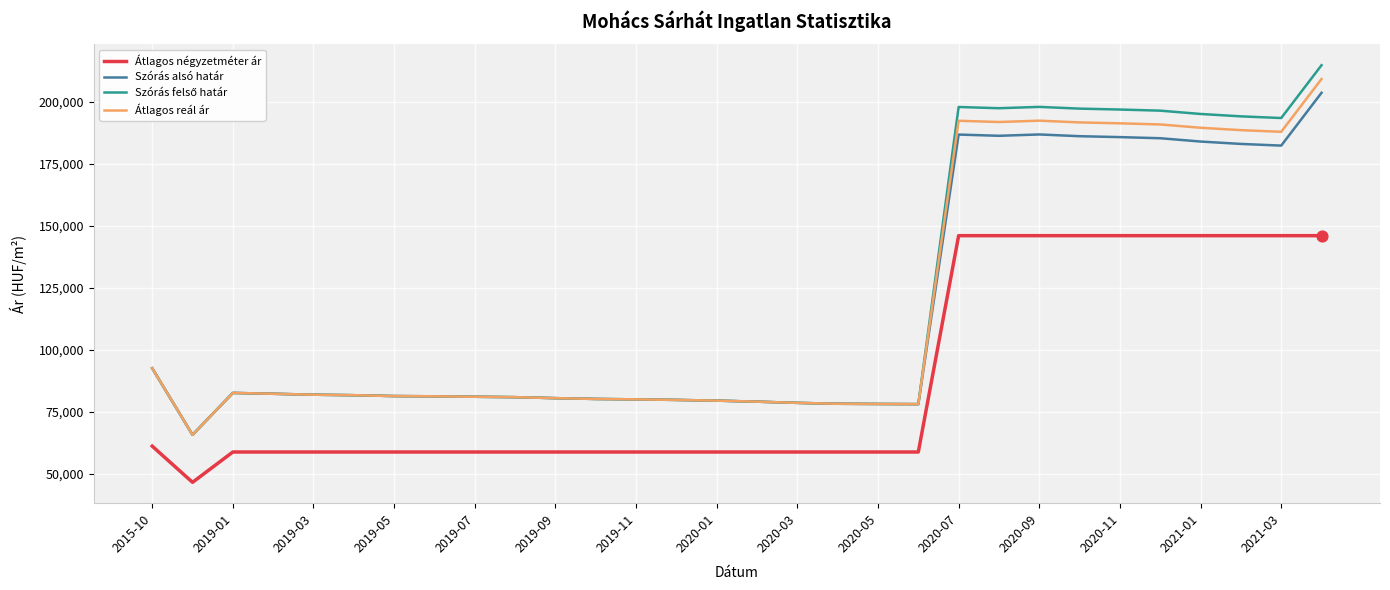

What is the lowest value of the Szórás alsó határ series?

65806